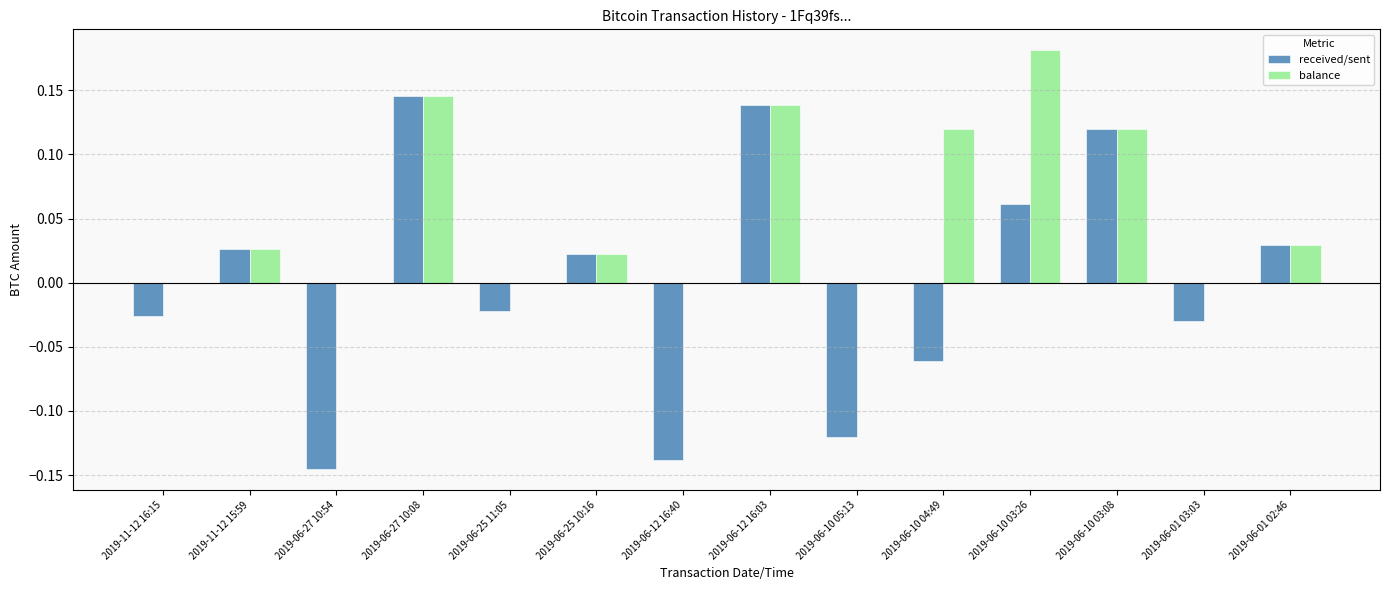

How many categories are shown in the chart?

14